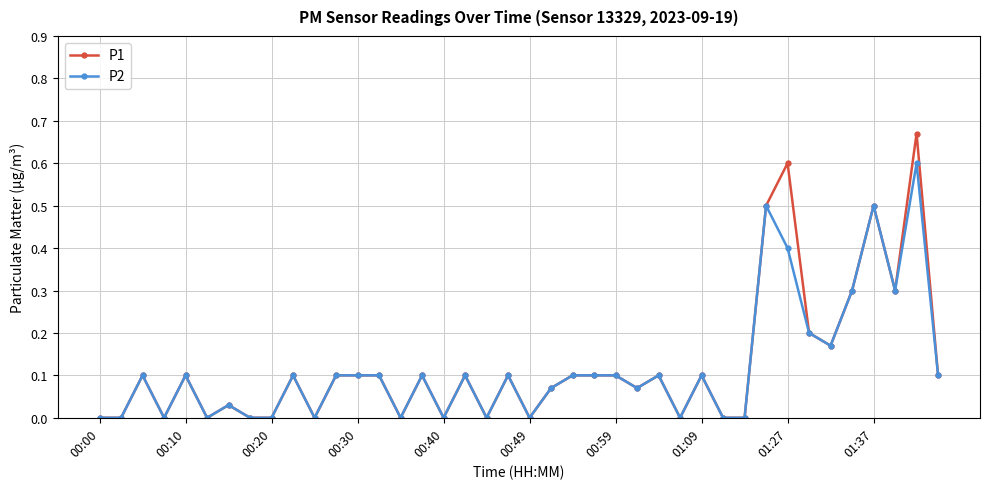

Rank the series by their maximum value, from lowest to highest.

P2, P1